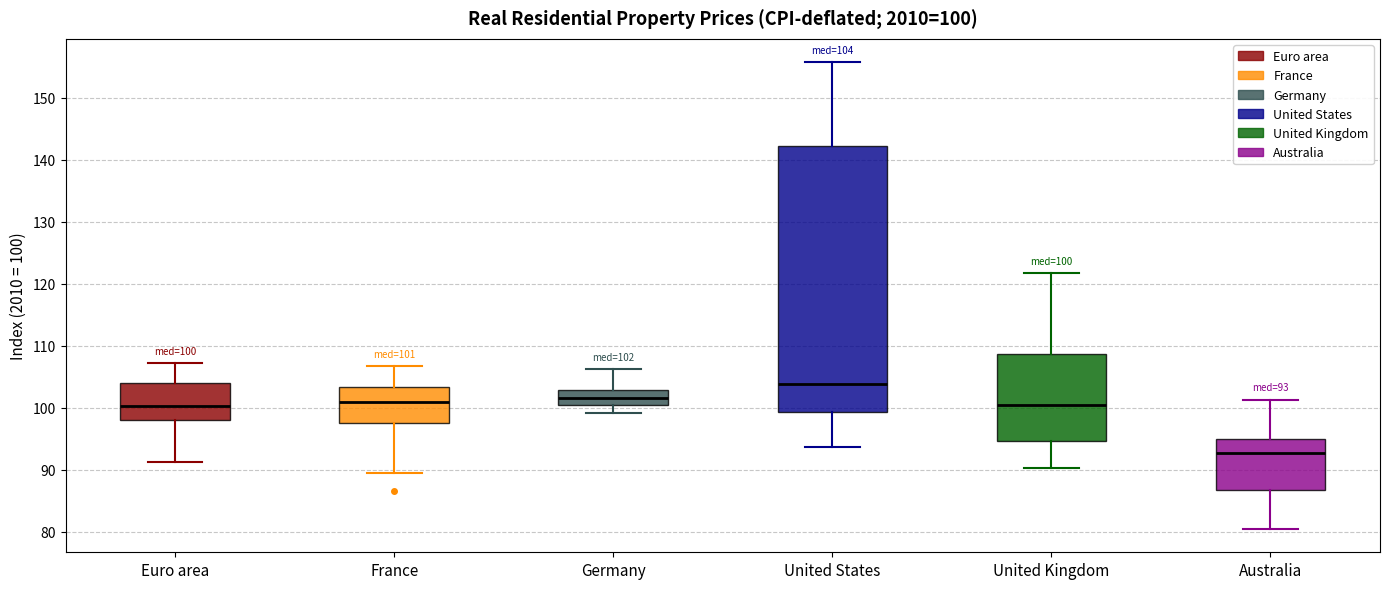

Comparing the boxes themselves (not the whiskers), which one is the tallest?

United States